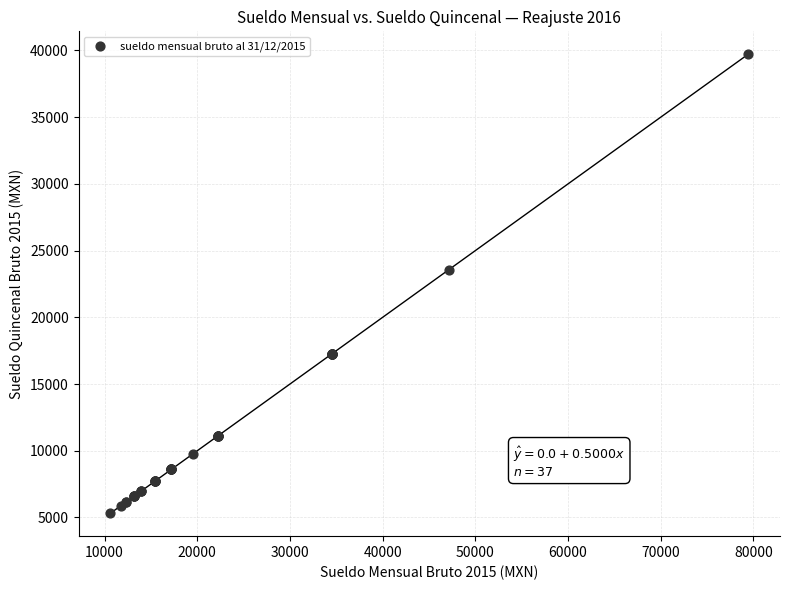

What Y value in the scatter plot is closest to 22514?

23553.0